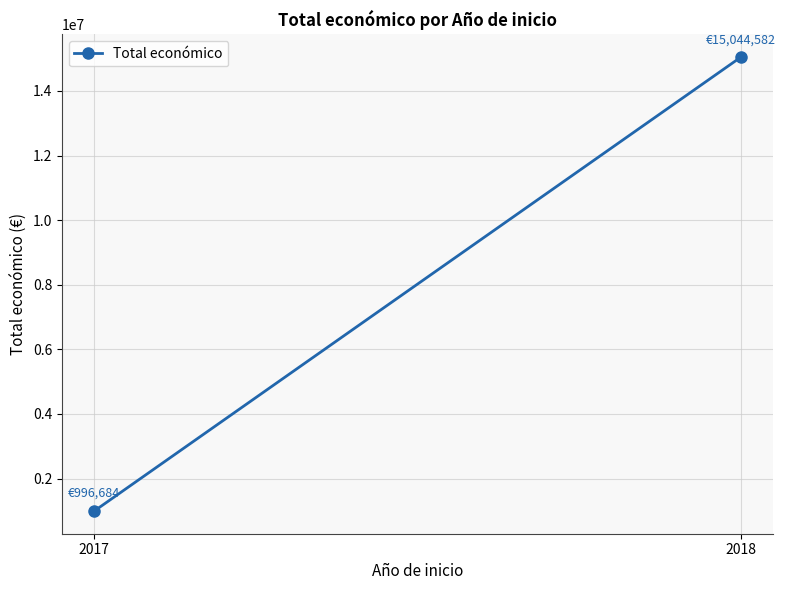

What is the smallest value displayed?

996684